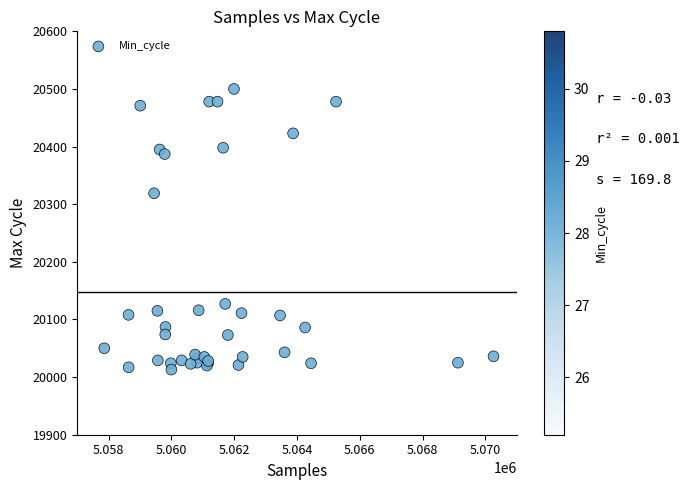

What Y value in the scatter plot is closest to 20256?

20319